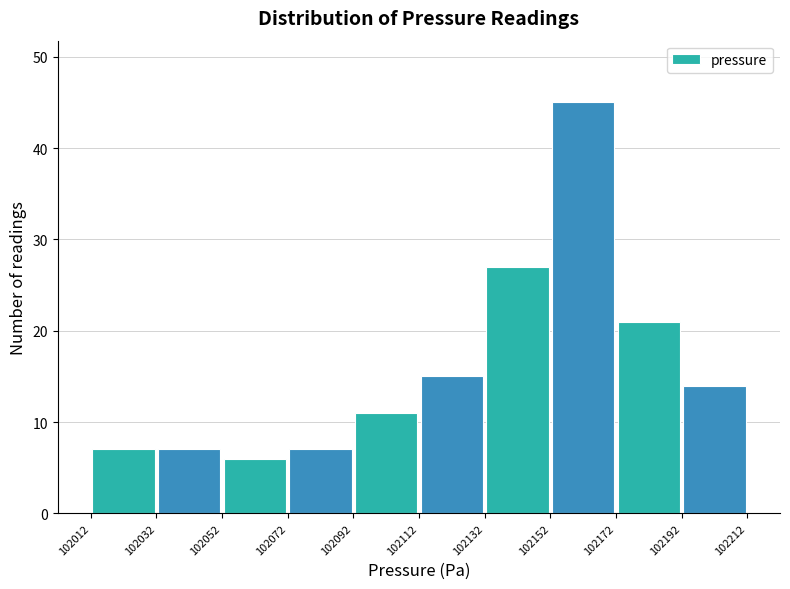

Which range on the x-axis has the tallest bar?

102152 to 102172